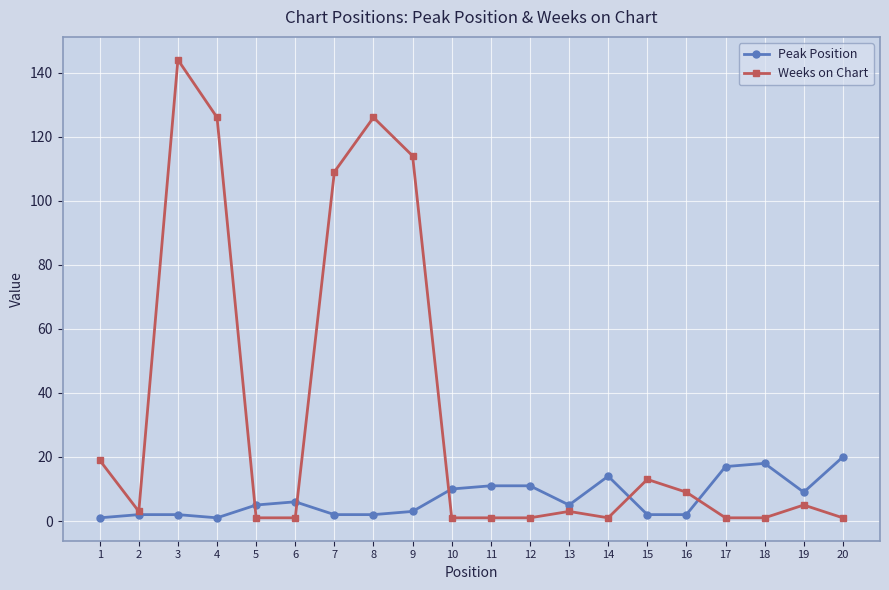

Reading right to left, transcribe all the data shown in this chart.

Peak Position: 20=20	19=9	18=18	17=17	16=2	15=2	14=14	13=5	12=11	11=11	10=10	9=3	8=2	7=2	6=6	5=5	4=1	3=2	2=2	1=1
Weeks on Chart: 20=1	19=5	18=1	17=1	16=9	15=13	14=1	13=3	12=1	11=1	10=1	9=114	8=126	7=109	6=1	5=1	4=126	3=144	2=3	1=19